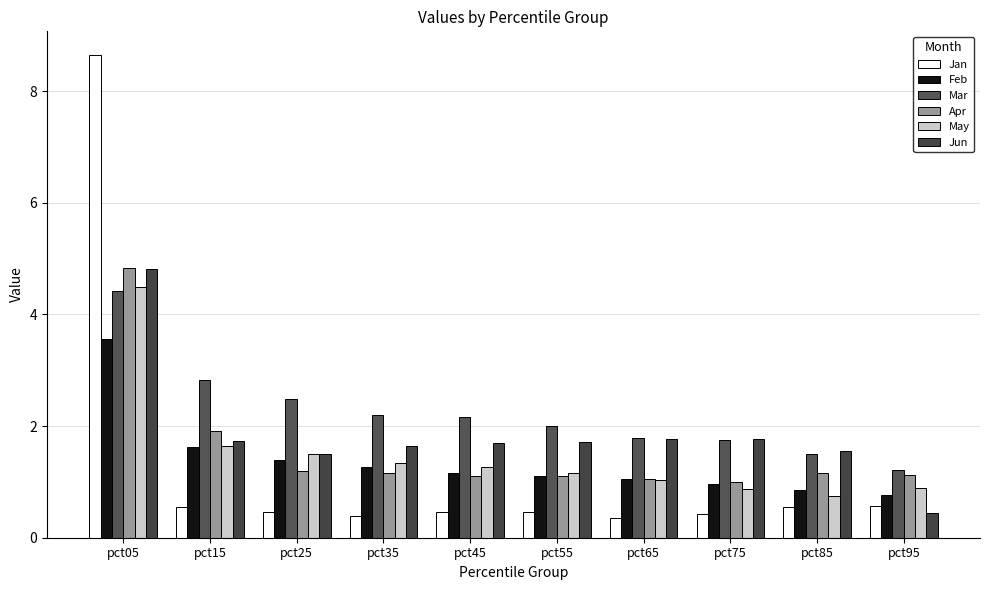

What is the difference between the maximum and minimum values in the Apr series?

3.8